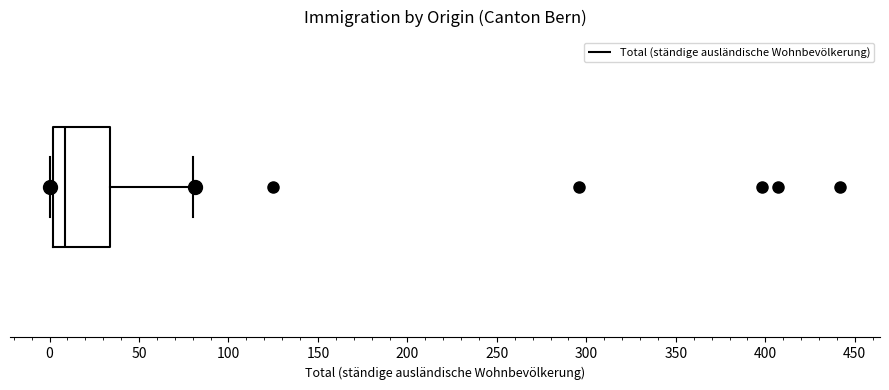

Read this box plot against the x-axis: the position of the median line, the range covered by the box, and the ends of both whiskers. The values are not printed on the chart, so give them approximately, as read against the axis.

median 10, box 0 to 35, whiskers 0 (just left of the box's left edge) to 80